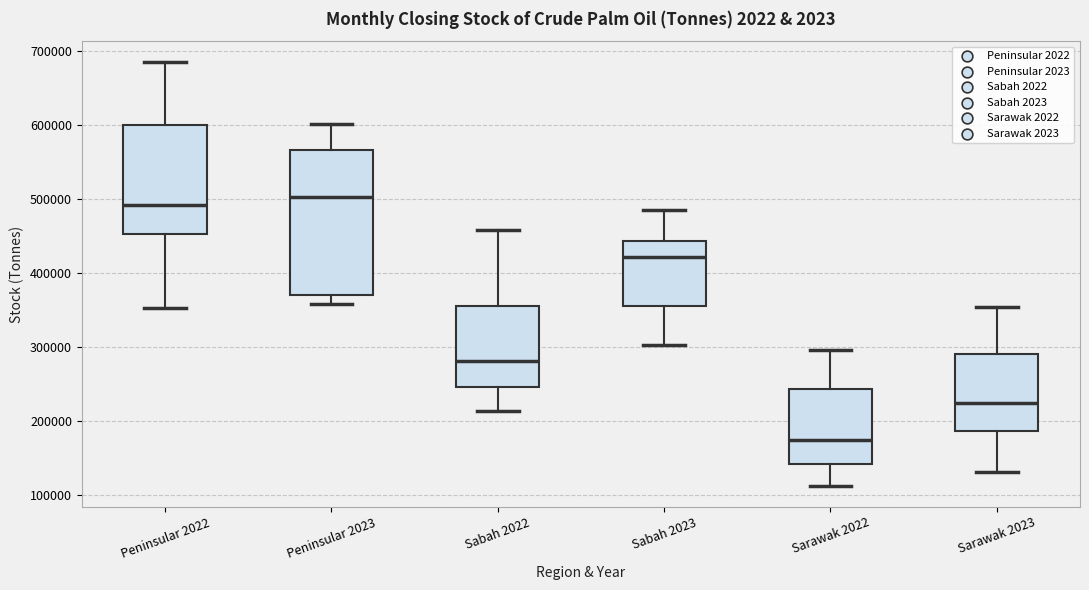

Reading left to right, transcribe this box plot: for each box, give where its median line is, the range the box spans, and where its two whiskers end, as read against the y-axis. The values are not printed on the chart, so give them approximately, as read against the axis.

Peninsular 2022: median 490000, box 450000 to 600000, whiskers 350000 to 690000
Peninsular 2023: median 500000, box 370000 to 570000, whiskers 360000 to 600000
Sabah 2022: median 280000, box 250000 to 360000, whiskers 210000 to 460000
Sabah 2023: median 420000, box 360000 to 440000, whiskers 300000 to 480000
Sarawak 2022: median 170000, box 140000 to 240000, whiskers 110000 to 300000
Sarawak 2023: median 220000, box 190000 to 290000, whiskers 130000 to 350000